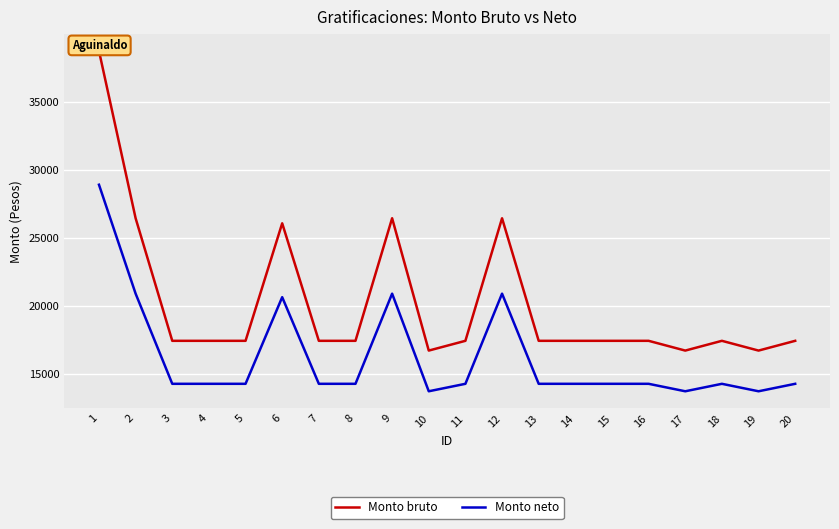

Between 19 and 16, which is larger?

16